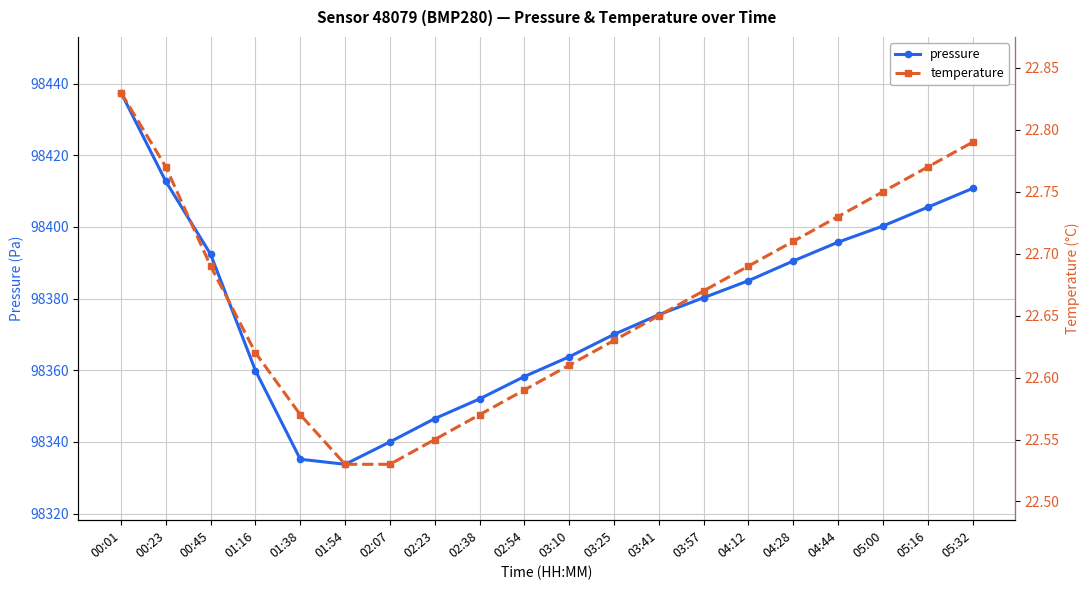

What is the difference between the temperature values at 02:07 and 04:12?

0.2